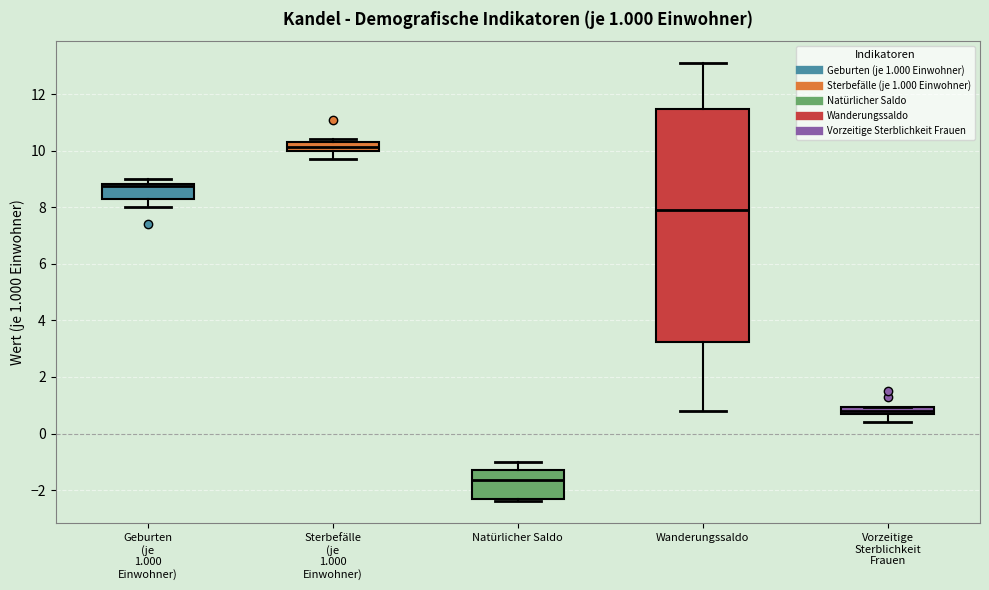

Which box's median line is the highest?

Sterbefälle (je 1.000 Einwohner)